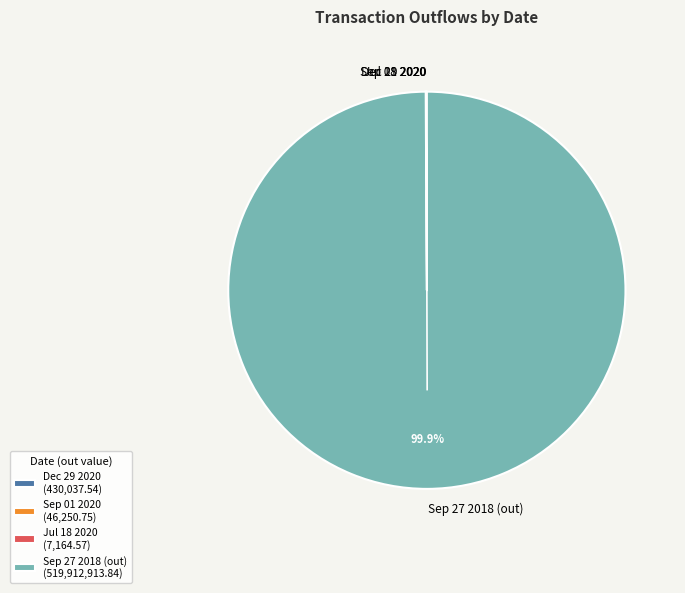

What percentage is NOT represented by Sep 27 2018 (out)?

0.1%